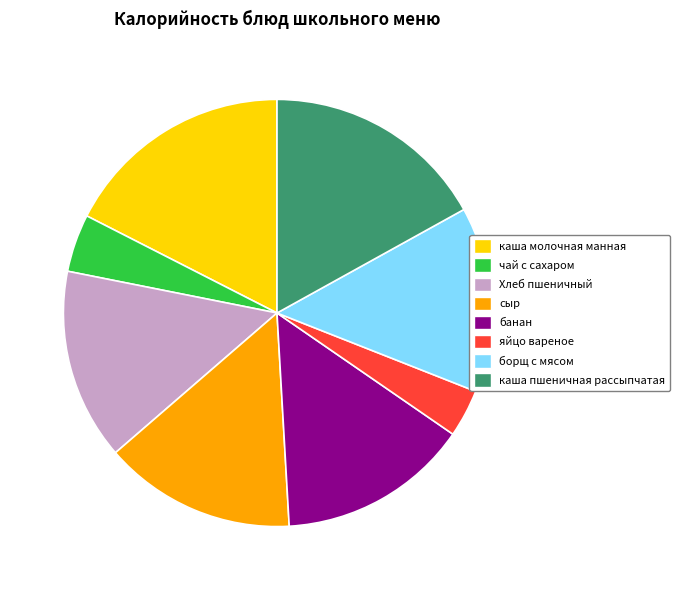

Do чай с сахаром and каша пшеничная рассыпчатая together represent more than half of the pie?

No